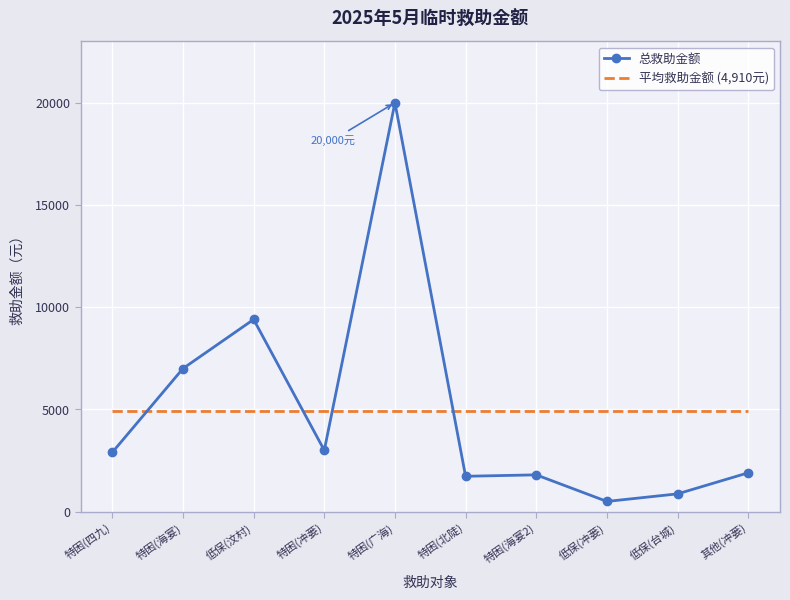

At which category does the chart reach its peak across all series?

特困(广海)